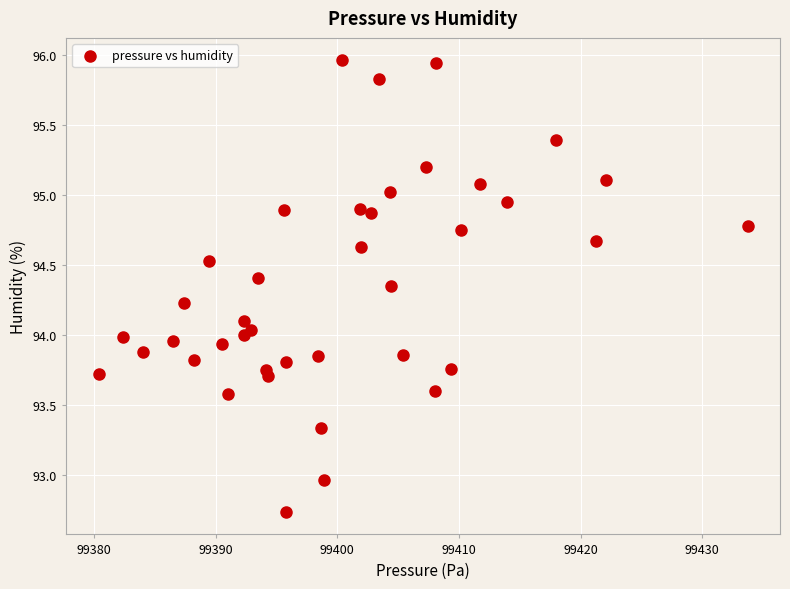

What is the range of Y values (max minus min)?

3.2